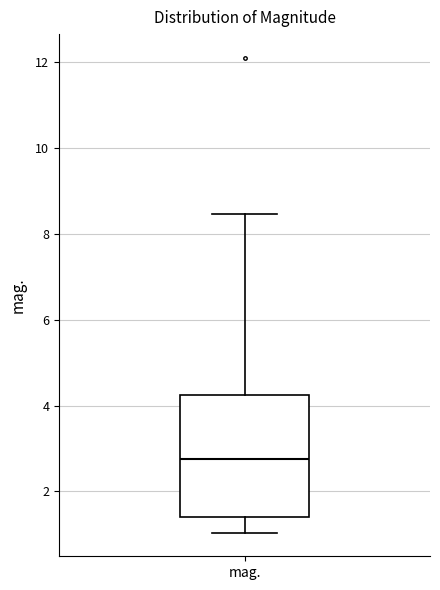

Where does the median line of the box for mag. sit on the y-axis? The values are not printed on the chart, so give them approximately, as read against the axis.

2.8